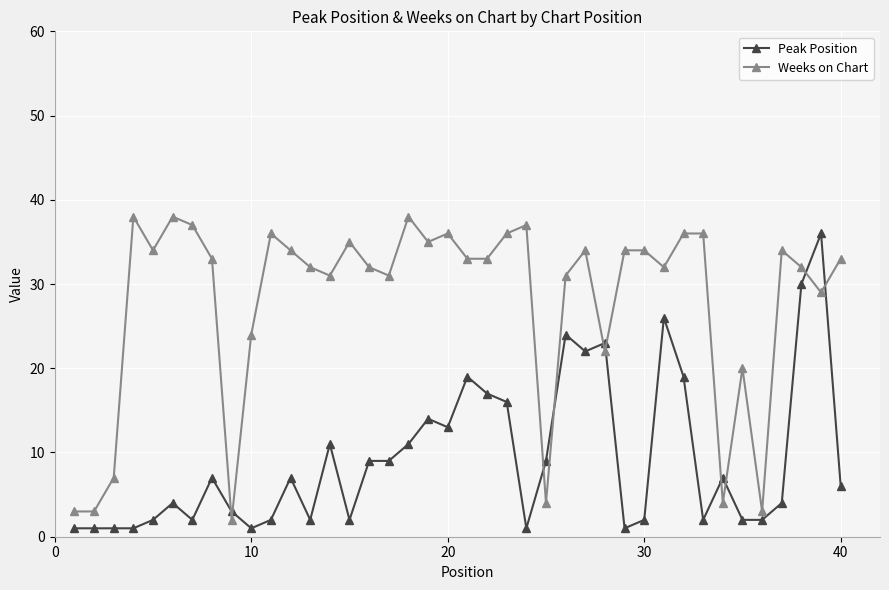

What is the average value of the Peak Position series?

9